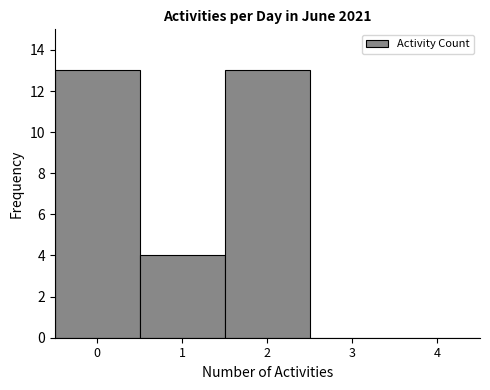

Reading left to right, extract all data points from this chart.

0=13	1=4	2=13	3=0	4=0